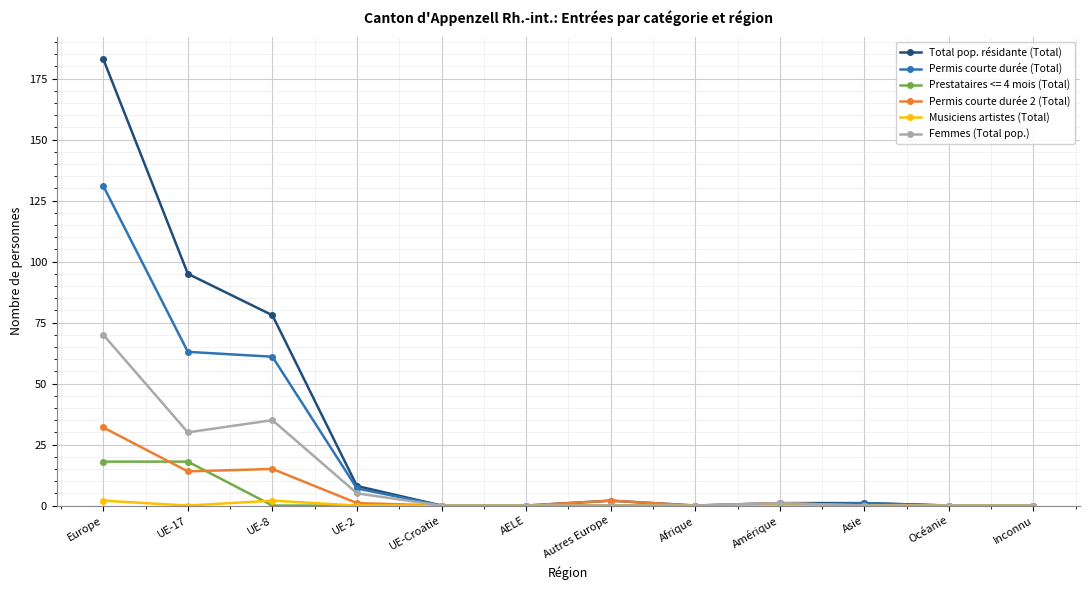

How many lines are shown in the chart?

6